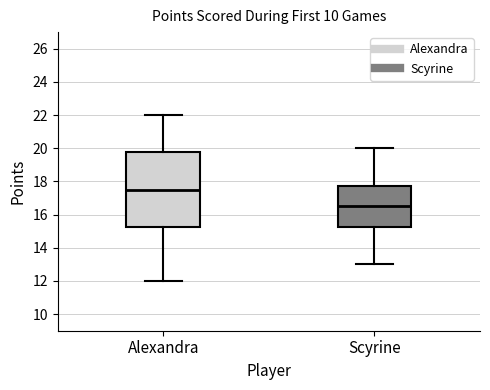

Reading left to right, transcribe this box plot: for each box, give where its median line is, the range the box spans, and where its two whiskers end, as read against the y-axis. The values are not printed on the chart, so give them approximately, as read against the axis.

Alexandra: median 17.6, box 15.2 to 19.8, whiskers 12.0 to 22.0
Scyrine: median 16.6, box 15.2 to 17.8, whiskers 13.0 to 20.0